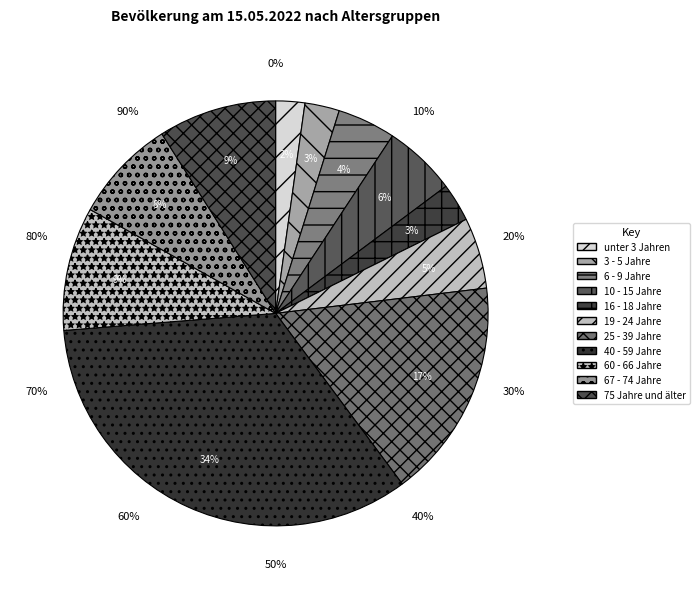

How many segments does this pie chart have?

11